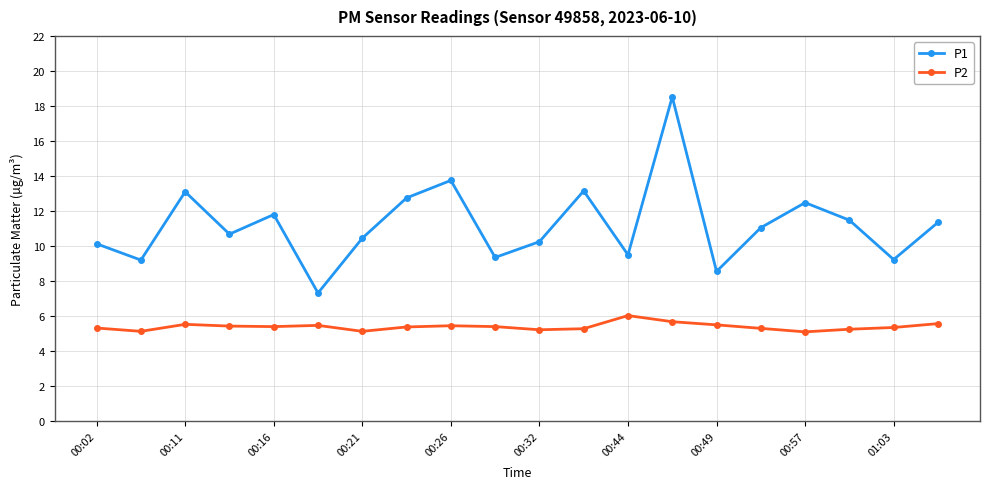

What is the average value of the P1 series?

11.2